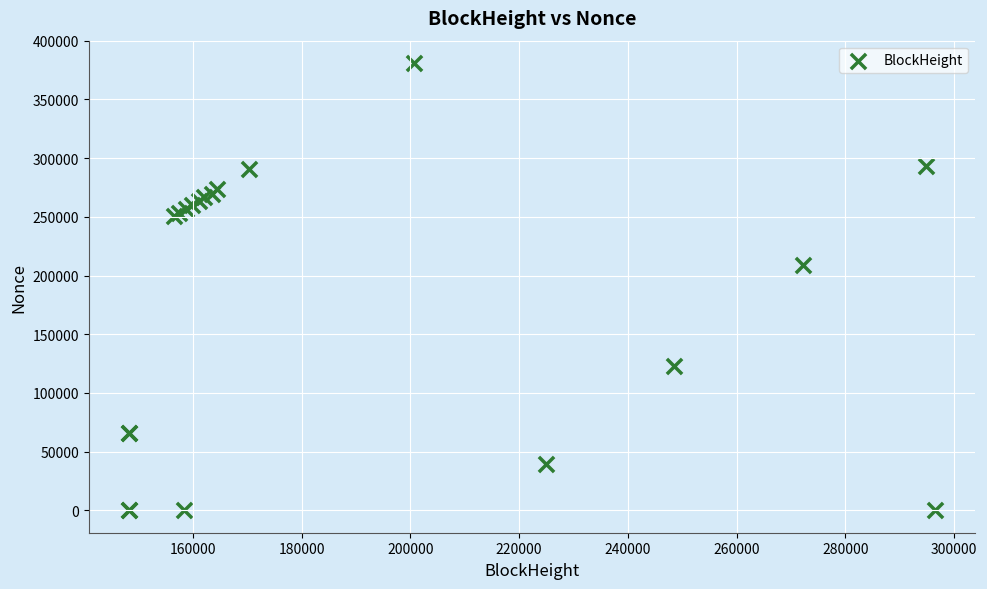

What Y value in the scatter plot is closest to 190526?

209146